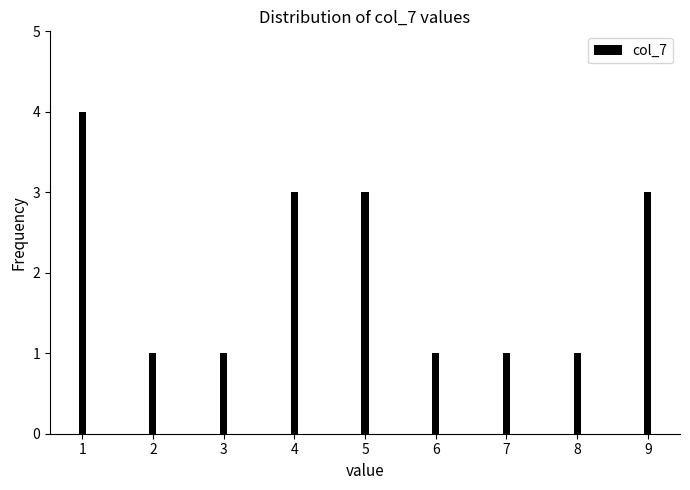

Reading left to right, what are all the values shown in this chart?

1=4	2=1	3=1	4=3	5=3	6=1	7=1	8=1	9=3